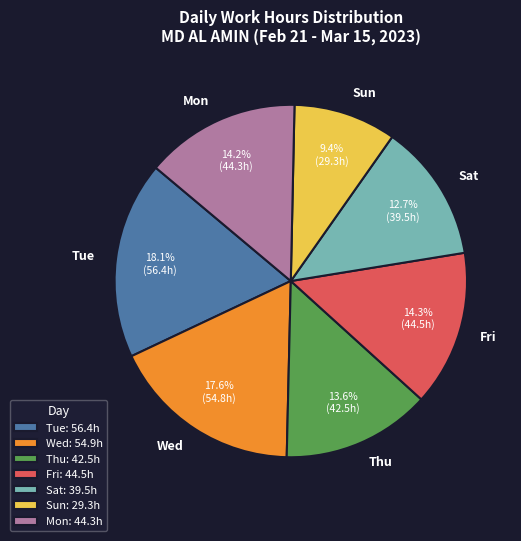

What percentage do Fri and Mon together represent?

28.5%